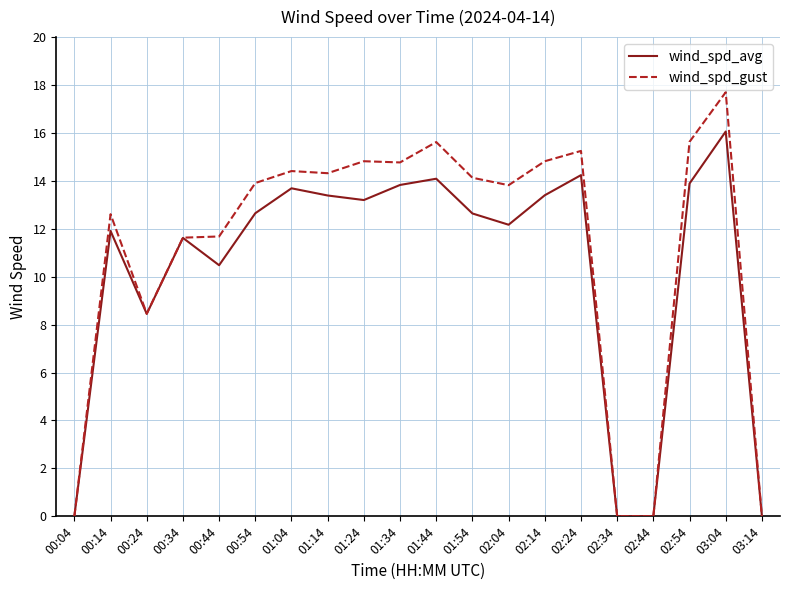

What is the difference between the wind_spd_gust values at 01:34 and 01:04?

0.4